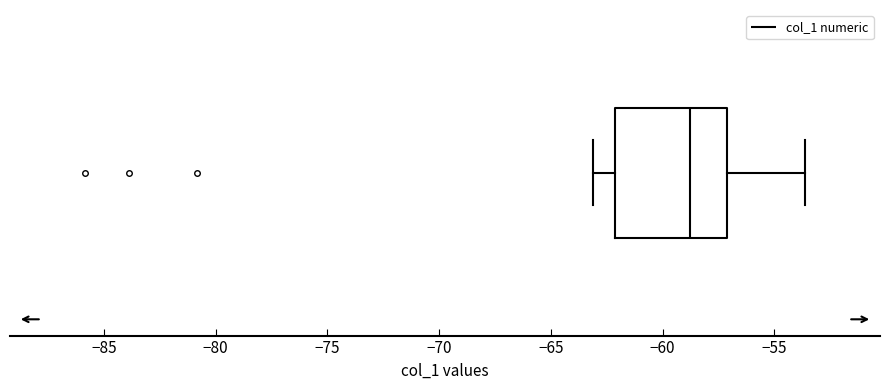

Where is the left edge of the box on the x-axis? The values are not printed on the chart, so give them approximately, as read against the axis.

-62.0